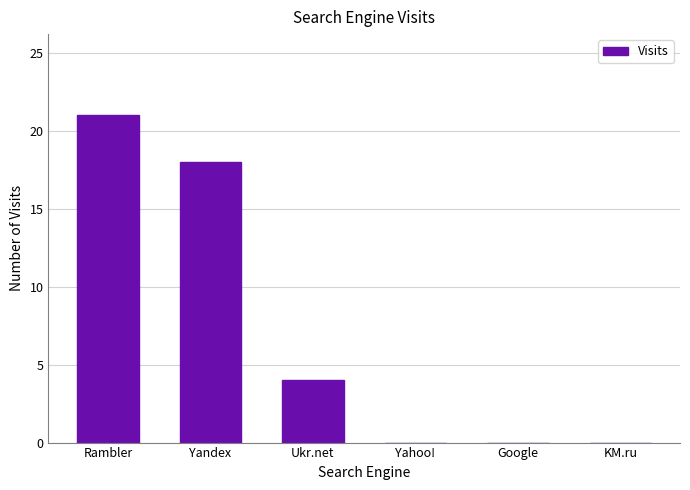

Where is the data nearest to the value 10?

Ukr.net